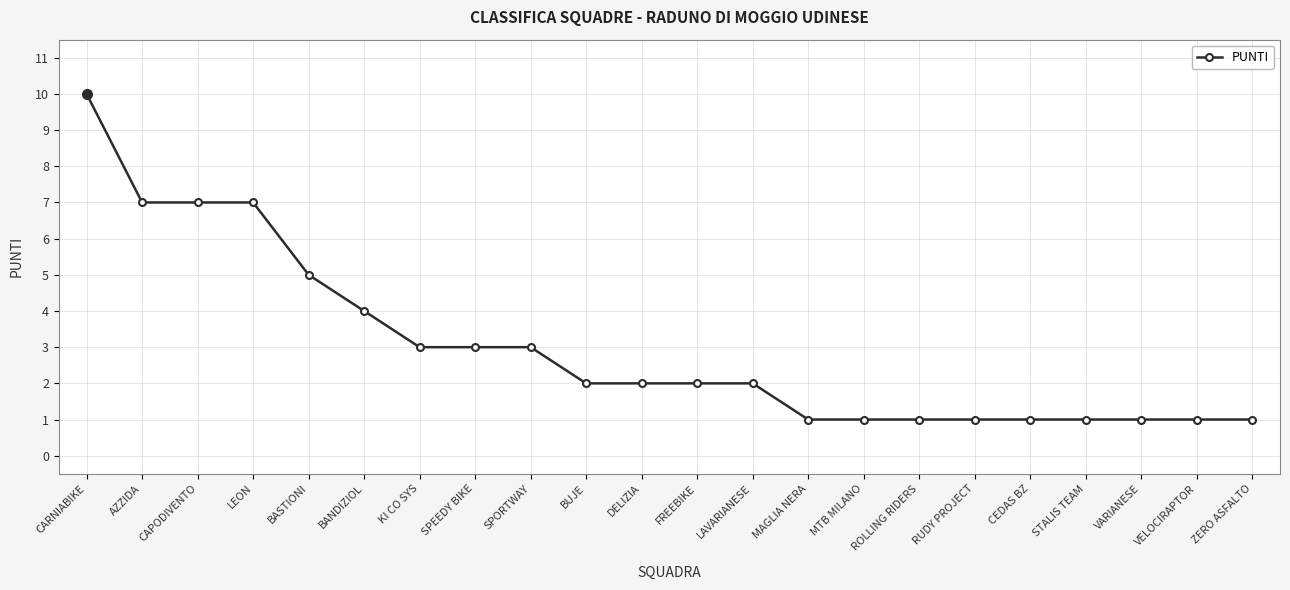

The chart shows a value of 1 at MAGLIA NERA. True or false?

True